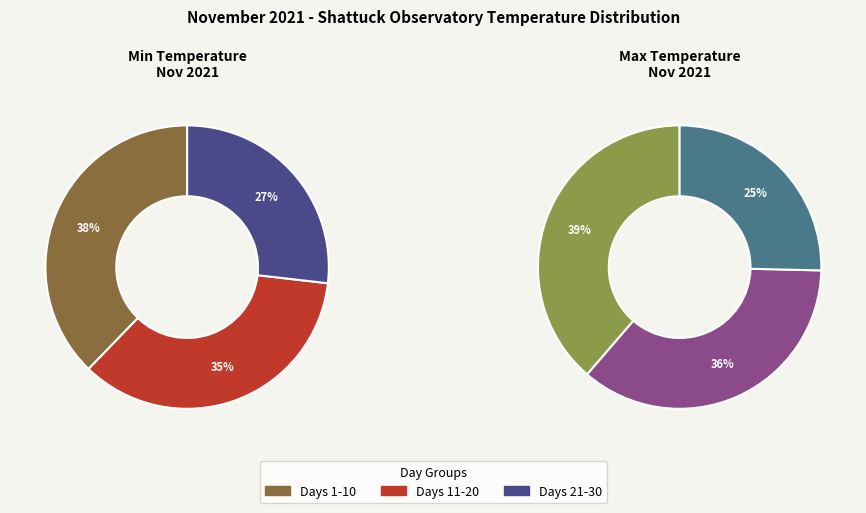

Does 9 represent more than half of the total?

No